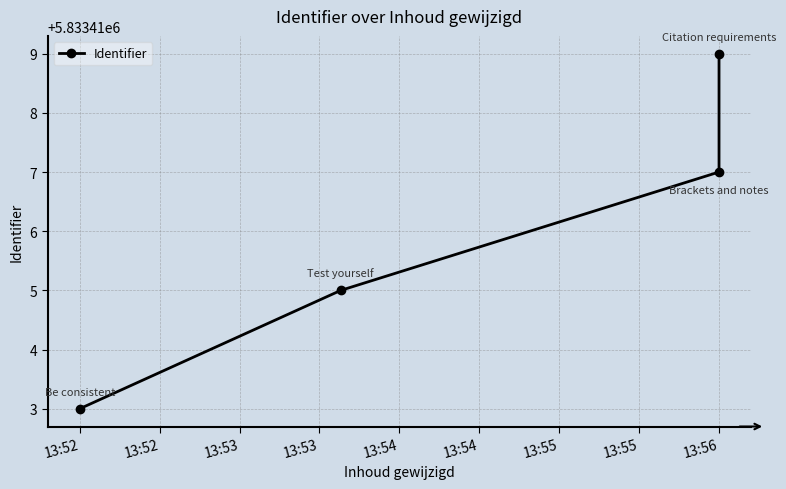

How many lines are shown in the chart?

1